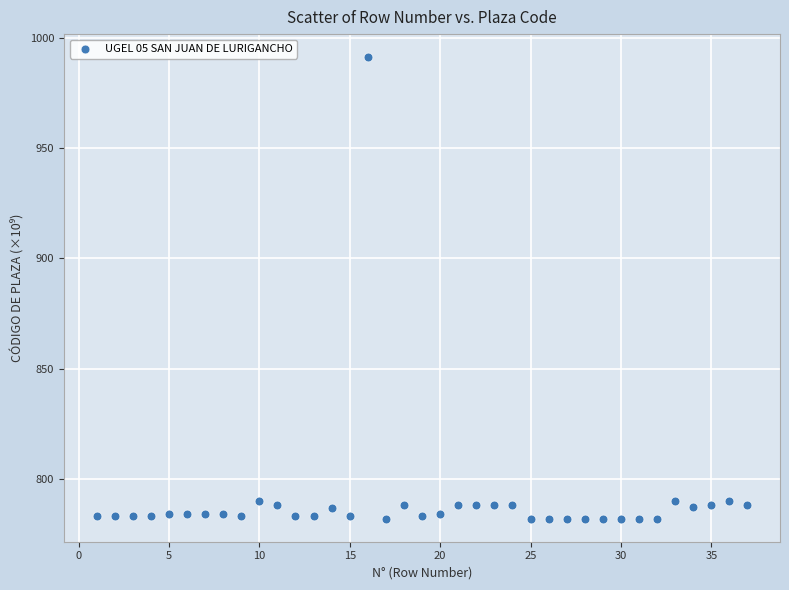

What is the range of X values (max minus min)?

36.0